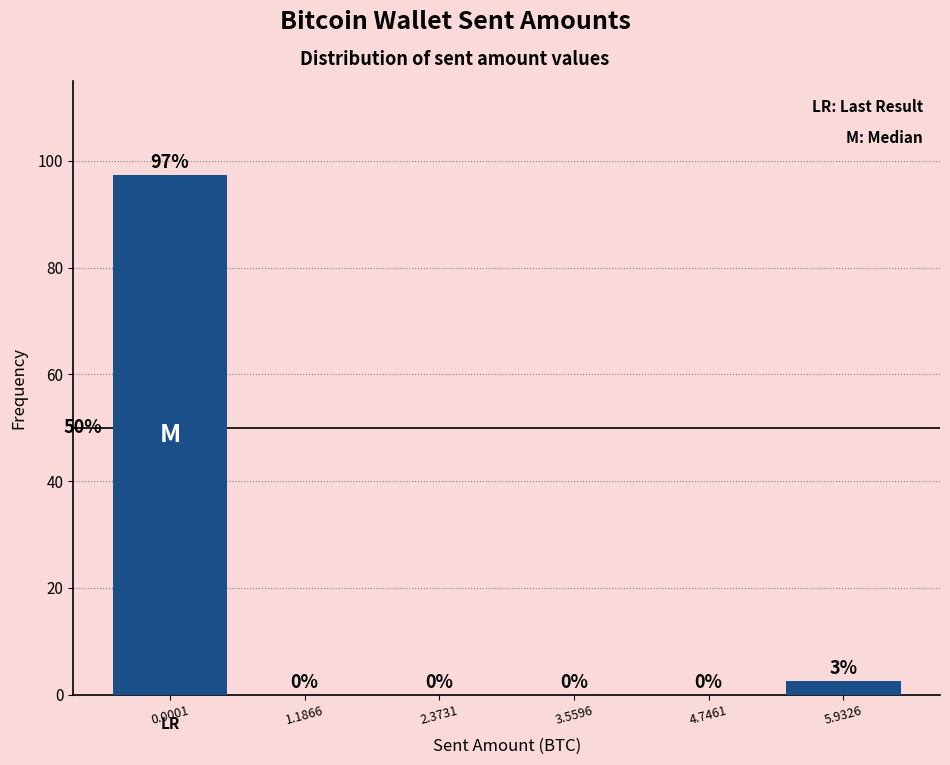

Where is the data nearest to the value 48?

5.9326